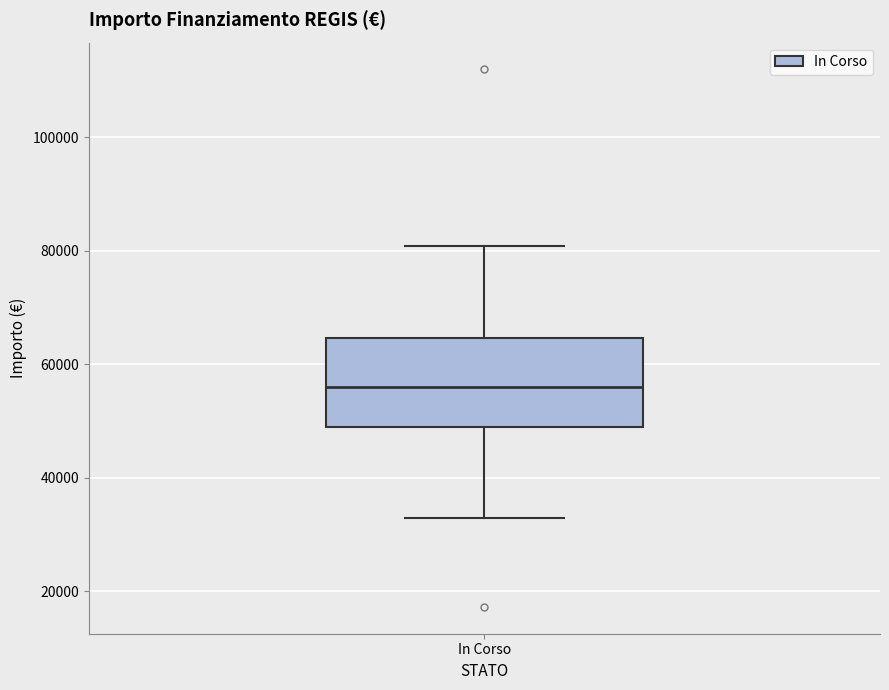

Where is the lower edge of the box for In Corso on the y-axis? The values are not printed on the chart, so give them approximately, as read against the axis.

50000